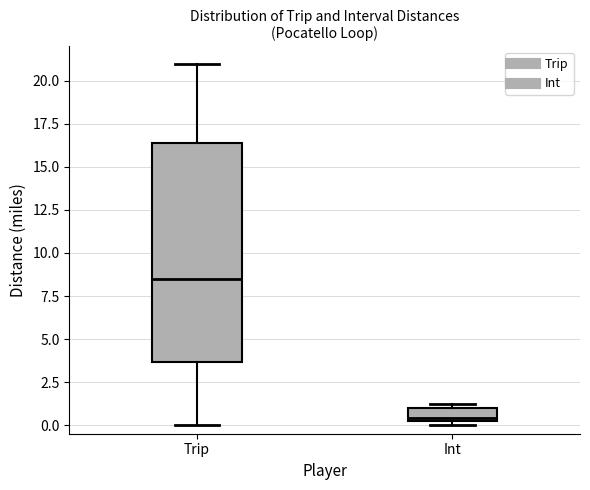

Reading left to right, transcribe this box plot: for each box, give where its median line is, the range the box spans, and where its two whiskers end, as read against the y-axis. The values are not printed on the chart, so give them approximately, as read against the axis.

Trip: median 8.5, box 3.5 to 16.5, whiskers 0.0 to 21.0
Int: median 0.5, box 0.0 to 1.0, whiskers 0.0 (just below the box's lower edge) to 1.0 (just above the box's upper edge)